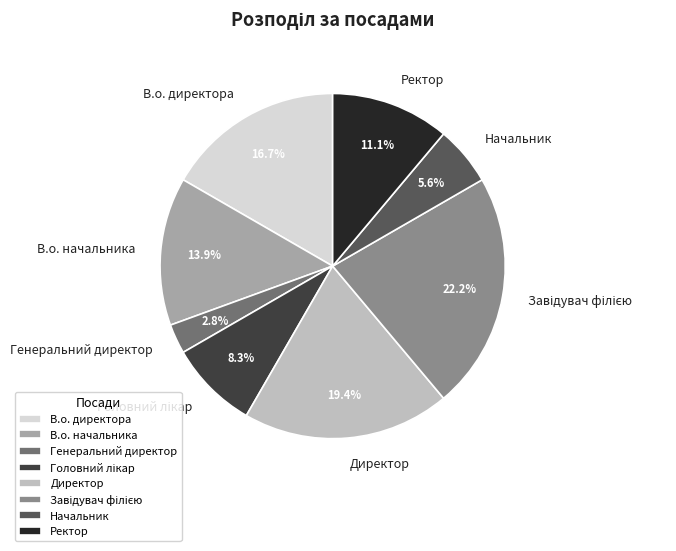

Which slice is the smallest?

Генеральний директор